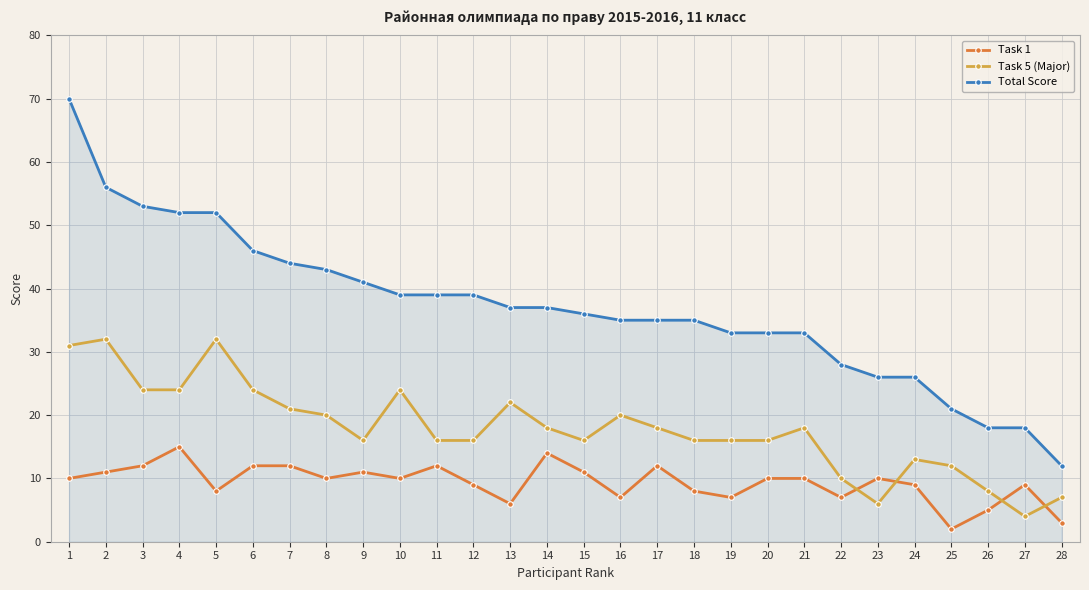

True or false: Total Score and Task 5 (Major) cross at least once.

False